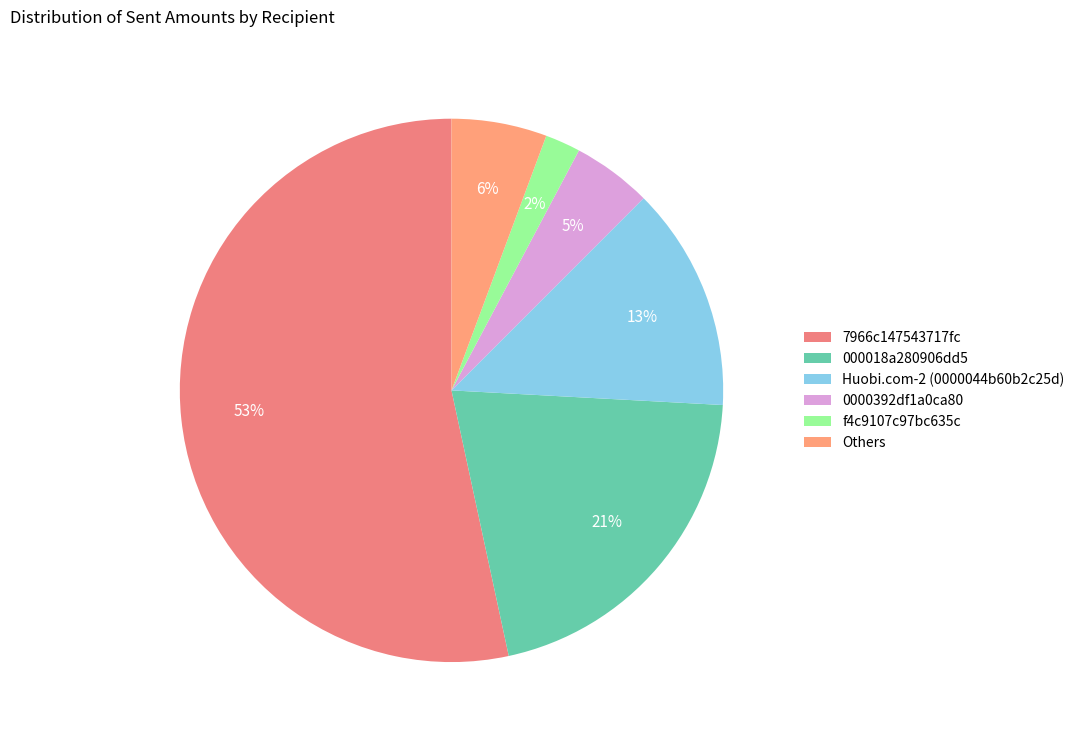

To the nearest percent, what is the average slice percentage?

17%